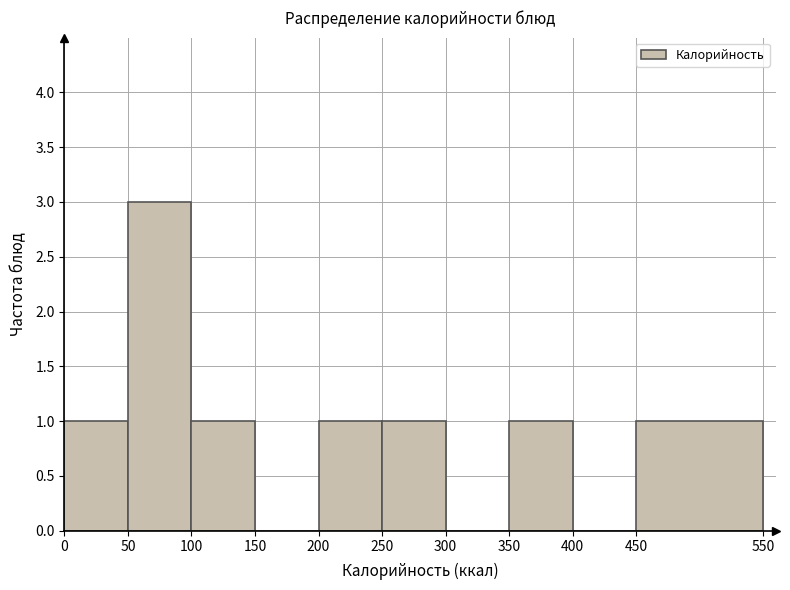

Which range on the x-axis has the tallest bar?

50 to 100